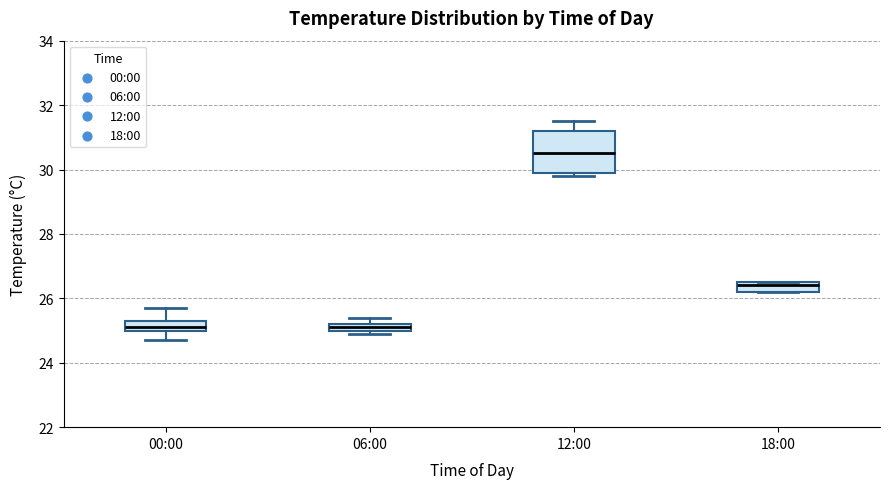

Where is the upper edge of the box for 12:00 on the y-axis? The values are not printed on the chart, so give them approximately, as read against the axis.

31.2